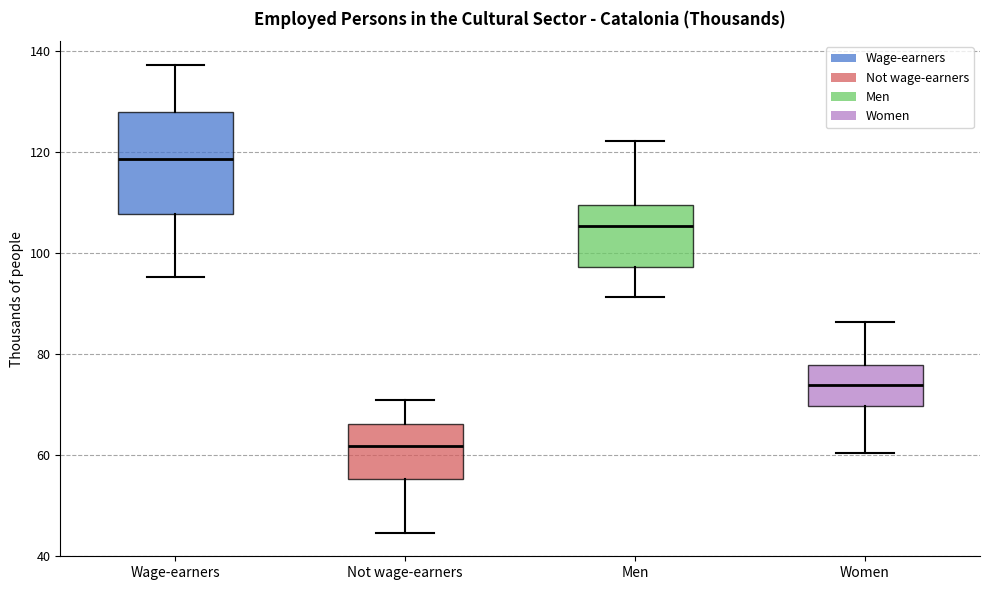

Where does the lower whisker of the box for Men end on the y-axis? The values are not printed on the chart, so give them approximately, as read against the axis.

92